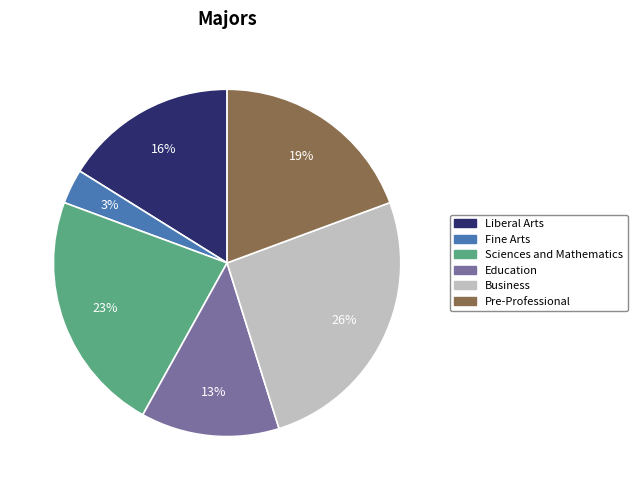

Which has a higher value, Business or Sciences and Mathematics?

Business